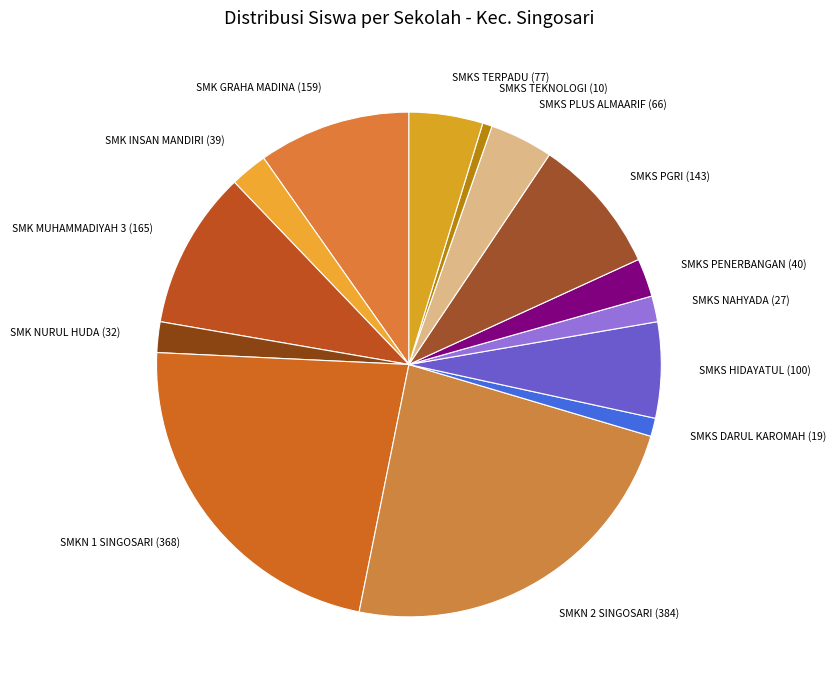

Does SMK INSAN MANDIRI (39) represent more than half of the total?

No